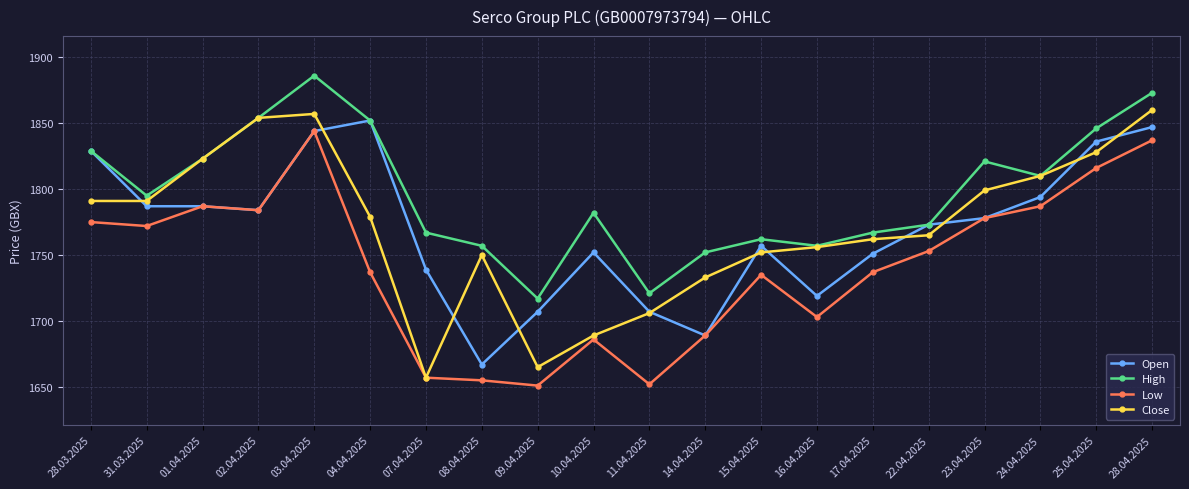

True or false: Open has more than 1 points higher than both neighbors.

True